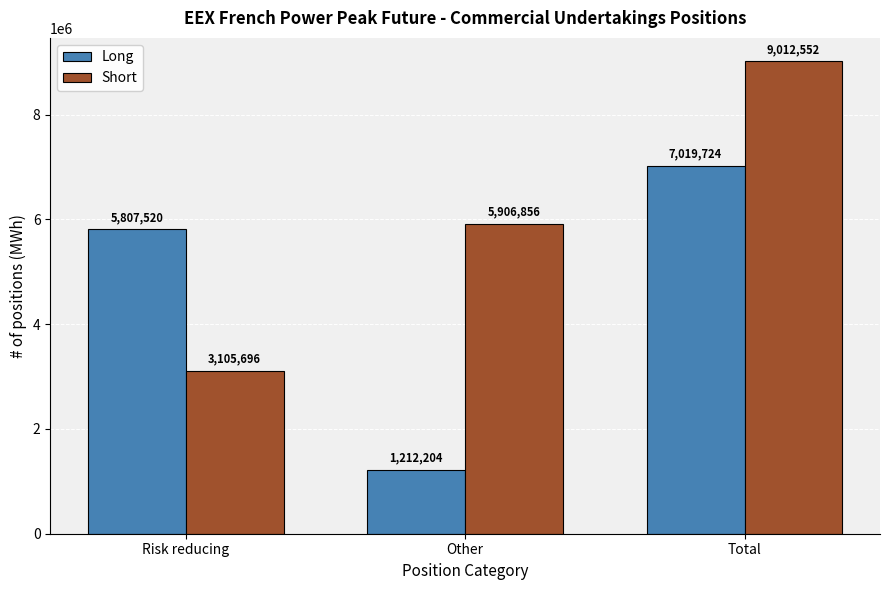

Reading left to right, transcribe all the data shown in this chart.

Long: Risk reducing=5807520	Other=1212204	Total=7019724
Short: Risk reducing=3105696	Other=5906856	Total=9012552